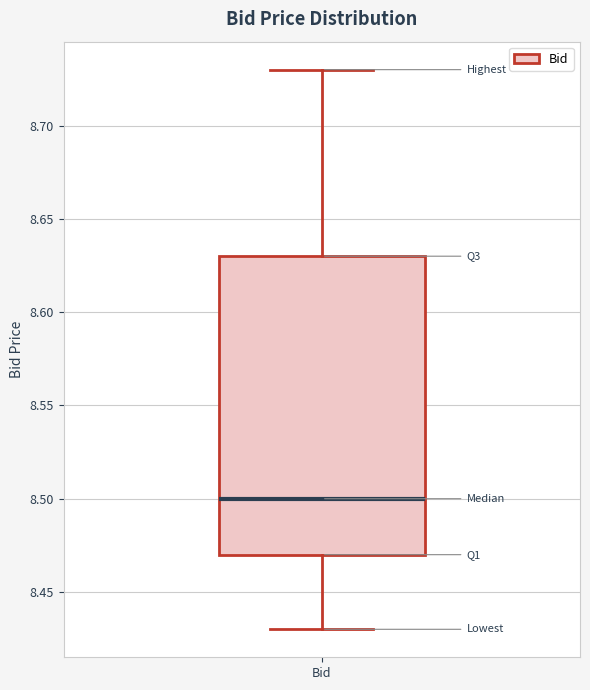

Read this box plot against the y-axis: the position of the median line, the range covered by the box, and the ends of both whiskers. The values are not printed on the chart, so give them approximately, as read against the axis.

median 8.50, box 8.47 to 8.63, whiskers 8.43 to 8.73